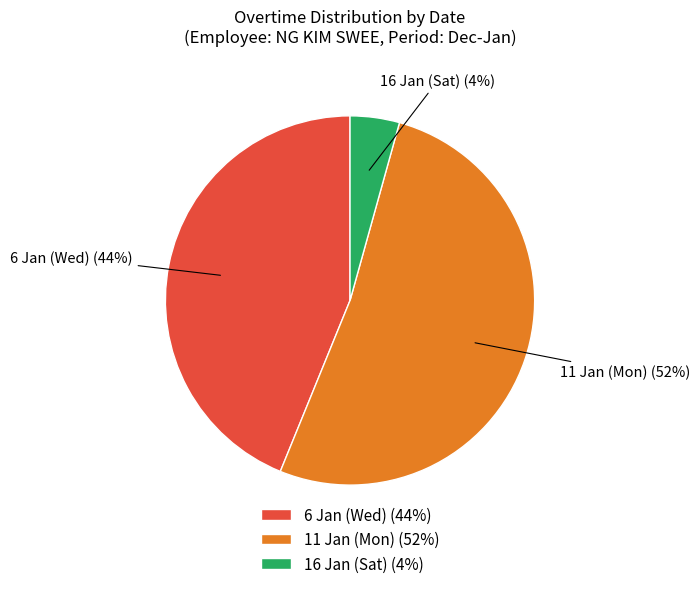

Is it true that 16 Jan (Sat) is 4% of the pie?

True